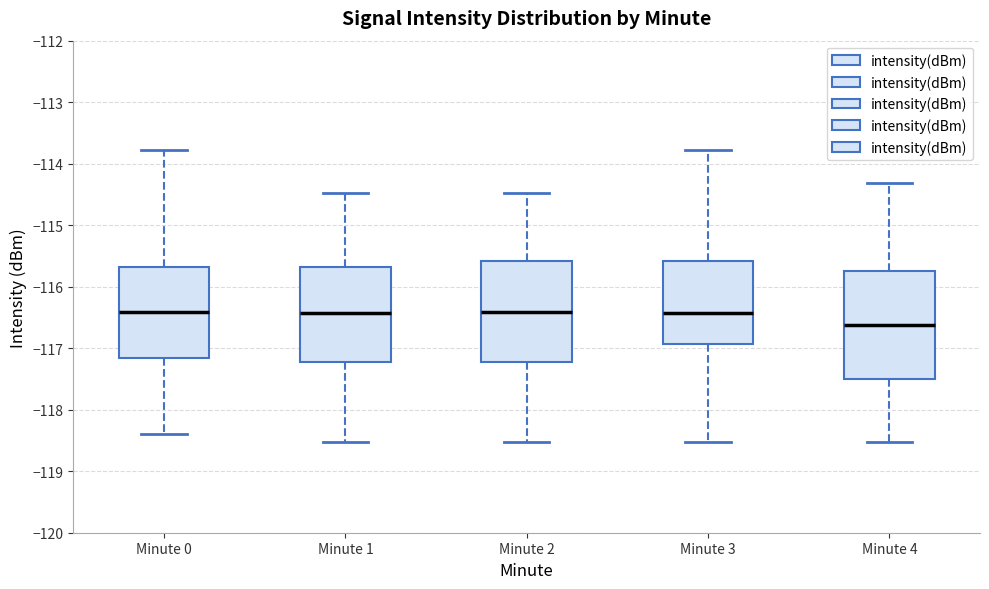

Where does the upper whisker of the box for Minute 3 end on the y-axis? The values are not printed on the chart, so give them approximately, as read against the axis.

-113.8